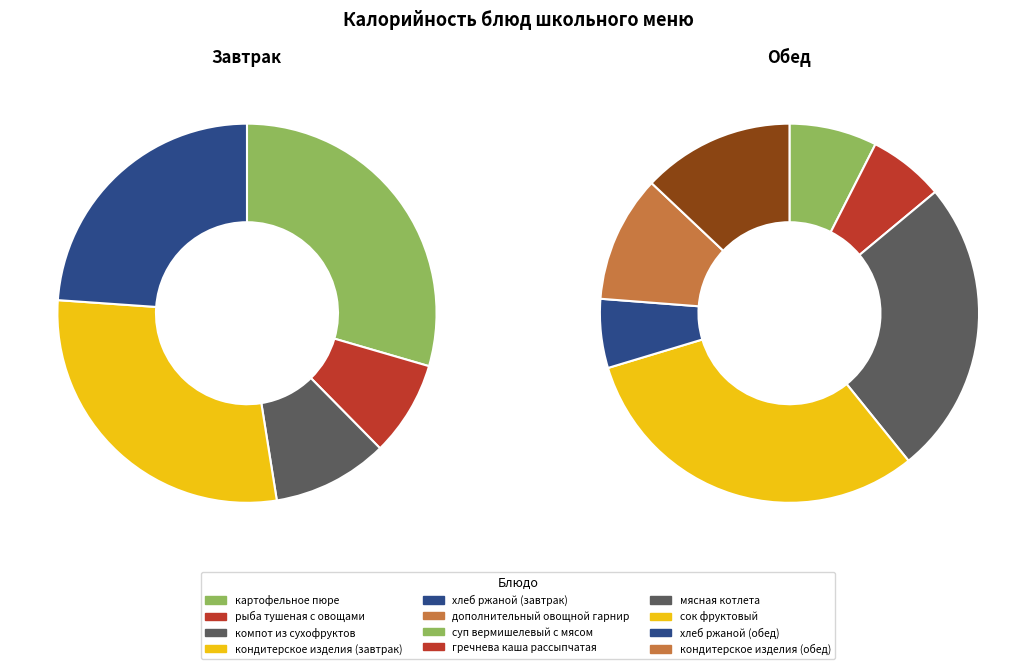

What is the change in value from суп вермишелевый с мясом to гречнева каша рассыпчатая?

+268.3